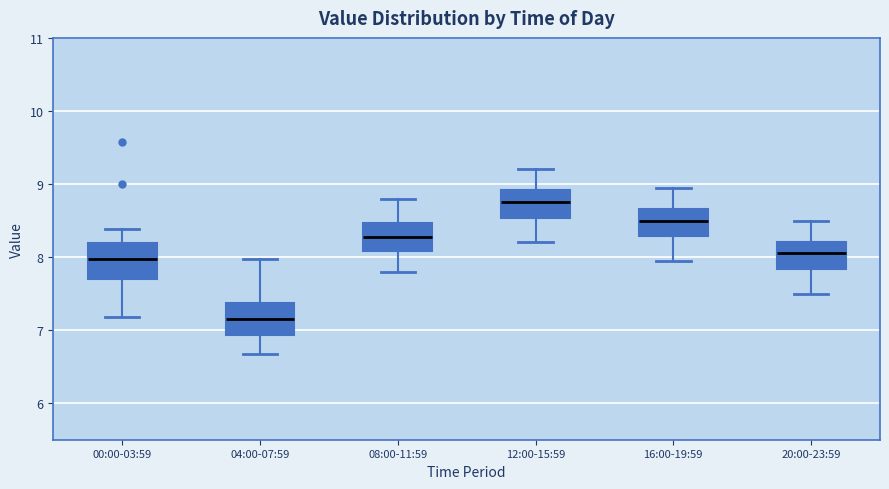

Where does the median line of the box for 08:00-11:59 sit on the y-axis? The values are not printed on the chart, so give them approximately, as read against the axis.

8.3